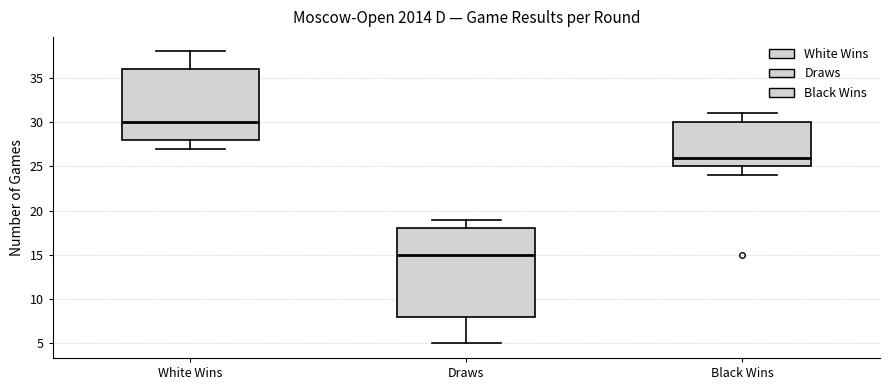

Reading left to right, transcribe this box plot: for each box, give where its median line is, the range the box spans, and where its two whiskers end, as read against the y-axis. The values are not printed on the chart, so give them approximately, as read against the axis.

White Wins: median 30, box 28 to 36, whiskers 27 to 38
Draws: median 15, box 8 to 18, whiskers 5 to 19
Black Wins: median 26, box 25 to 30, whiskers 24 to 31